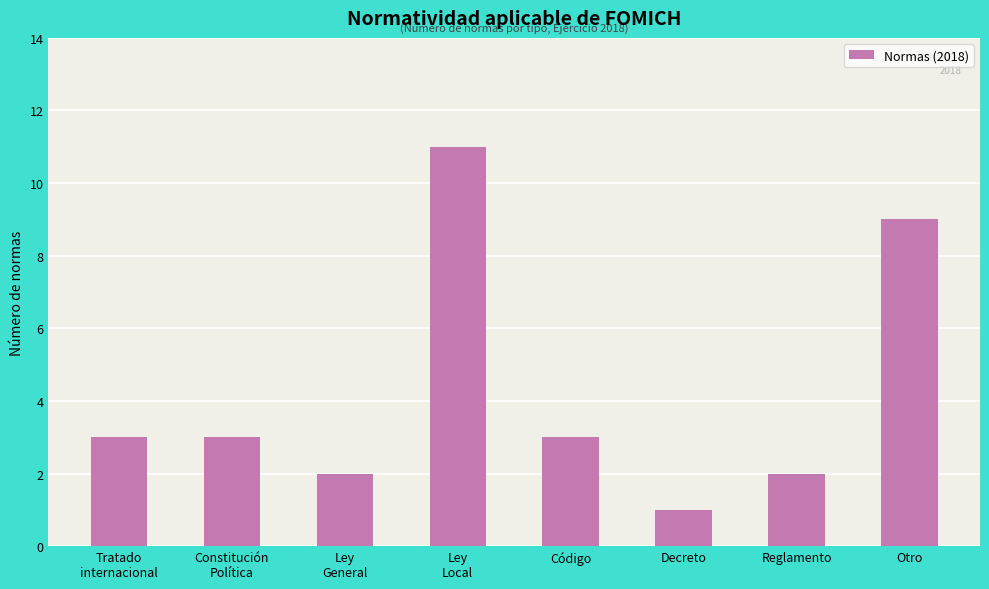

What is the sum of the values at Tratado
internacional and Decreto?

4